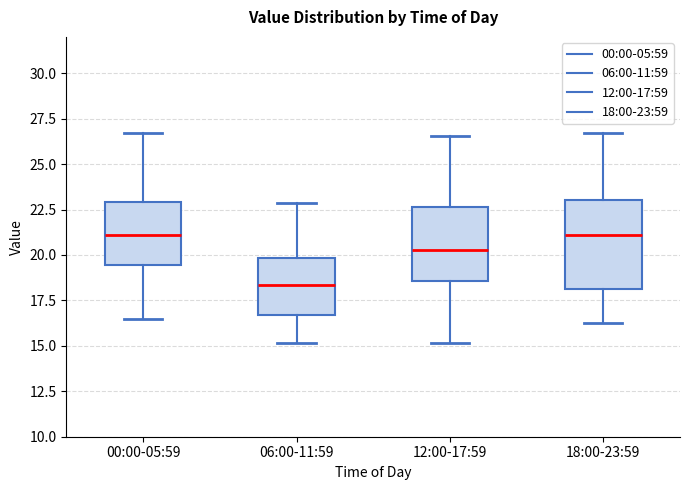

Reading left to right, transcribe this box plot: for each box, give where its median line is, the range the box spans, and where its two whiskers end, as read against the y-axis. The values are not printed on the chart, so give them approximately, as read against the axis.

00:00-05:59: median 21.0, box 19.5 to 23.0, whiskers 16.5 to 26.5
06:00-11:59: median 18.5, box 16.5 to 20.0, whiskers 15.0 to 23.0
12:00-17:59: median 20.5, box 18.5 to 22.5, whiskers 15.0 to 26.5
18:00-23:59: median 21.0, box 18.0 to 23.0, whiskers 16.5 to 26.5